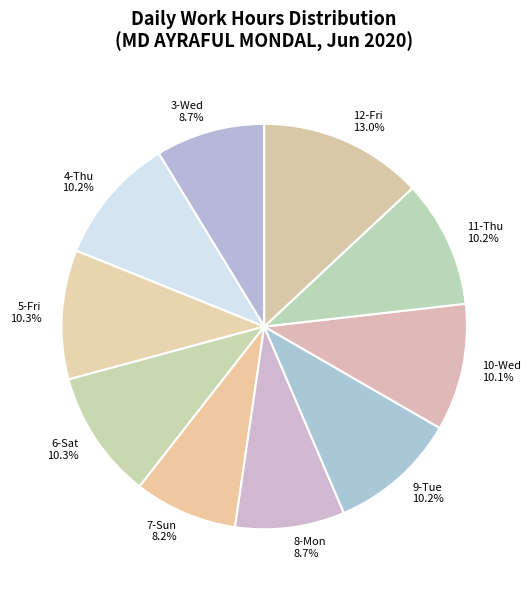

Is there any slice that represents more than half of the pie?

No